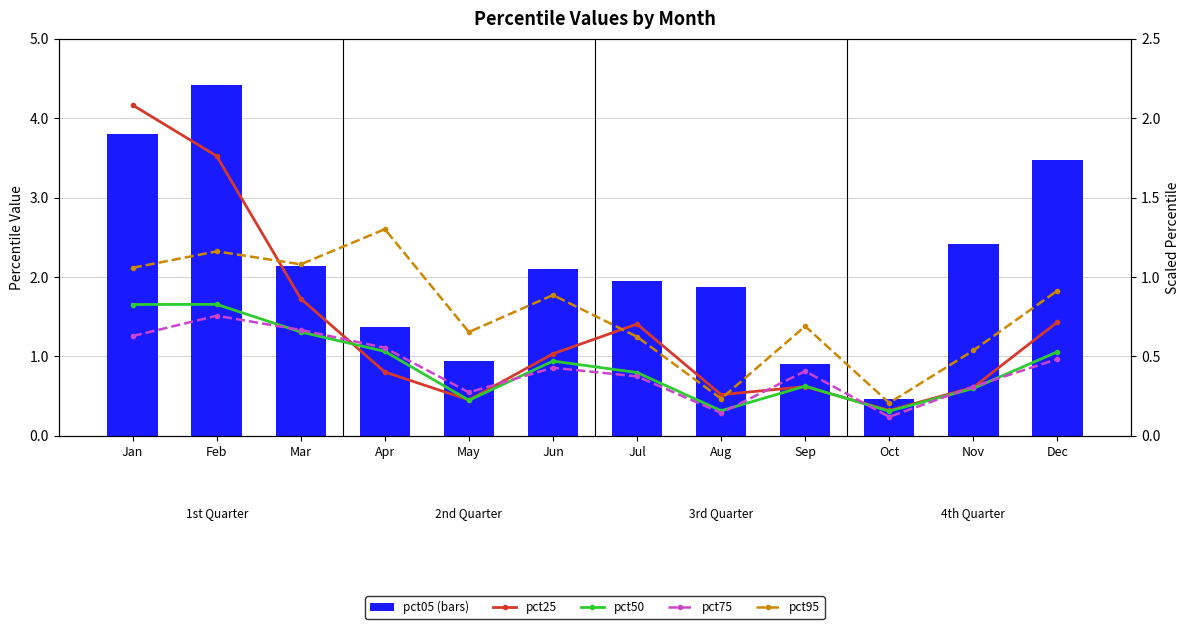

Between Jan and Aug, which series saw the biggest shift?

pct05 (bars)